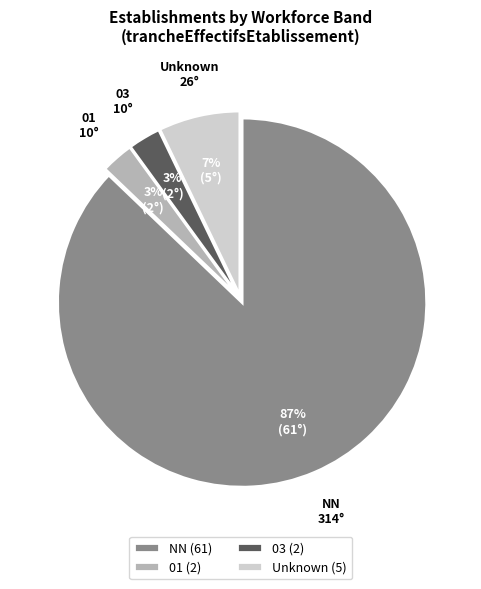

True or false: 01 accounts for 3% of the total.

True